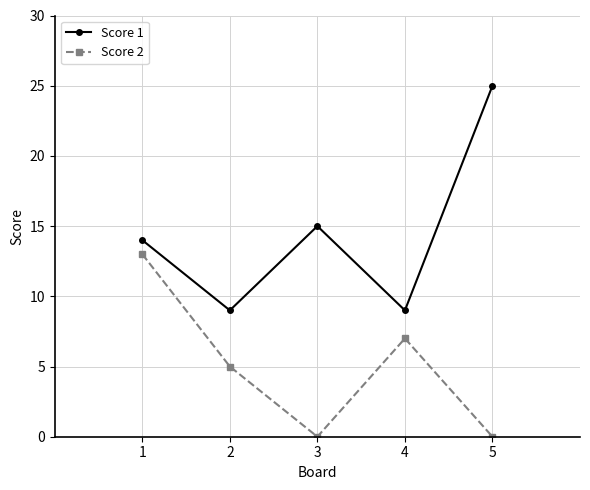

Where is the first local minimum for Score 2?

3